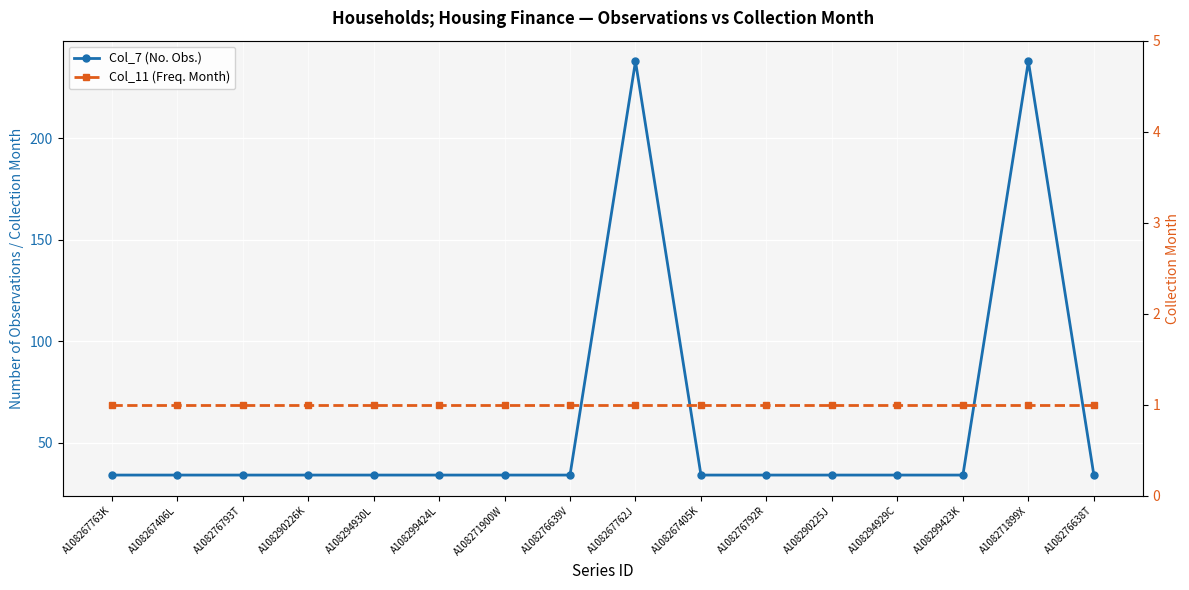

True or false: Col_11 (Freq. Month) and Col_7 (No. Obs.) cross at least once.

False